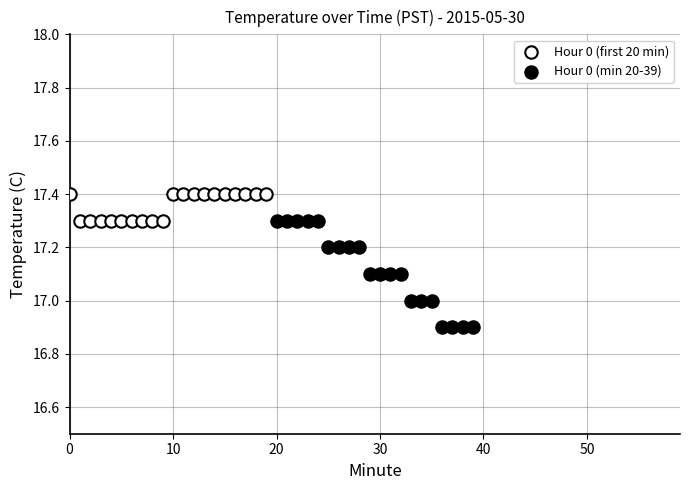

Which series reaches the minimum Y coordinate?

Hour 0 (min 20-39)